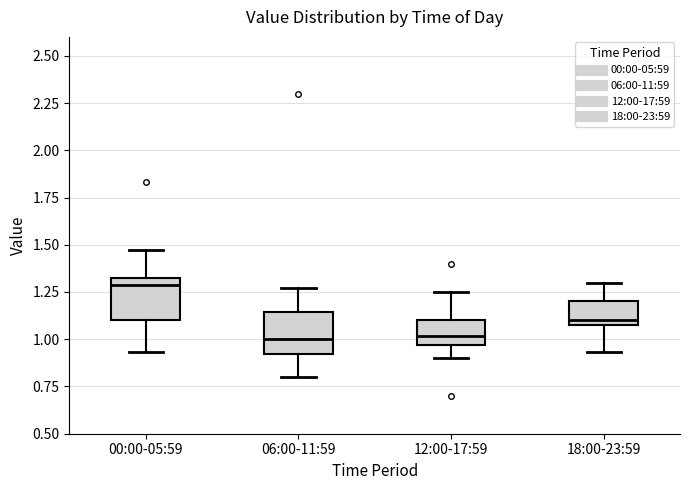

Where is the lower edge of the box for 12:00-17:59 on the y-axis? The values are not printed on the chart, so give them approximately, as read against the axis.

0.95